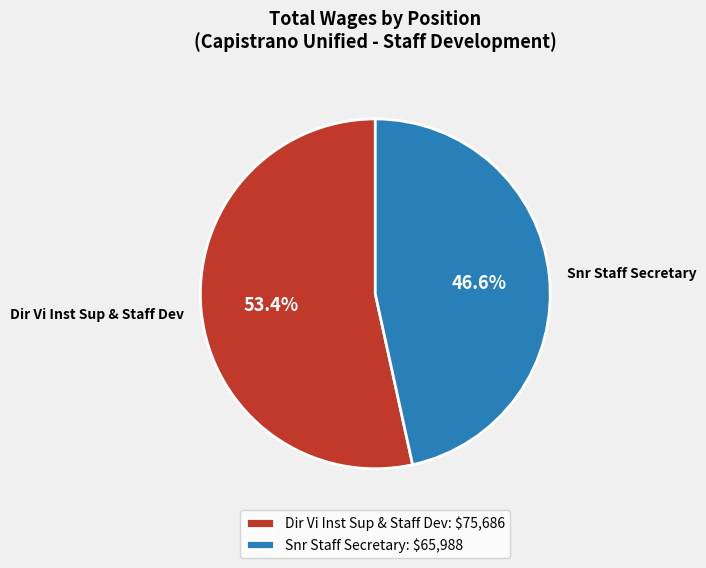

To the nearest percent, what percentage of the pie is Dir Vi Inst Sup & Staff Dev?

53%